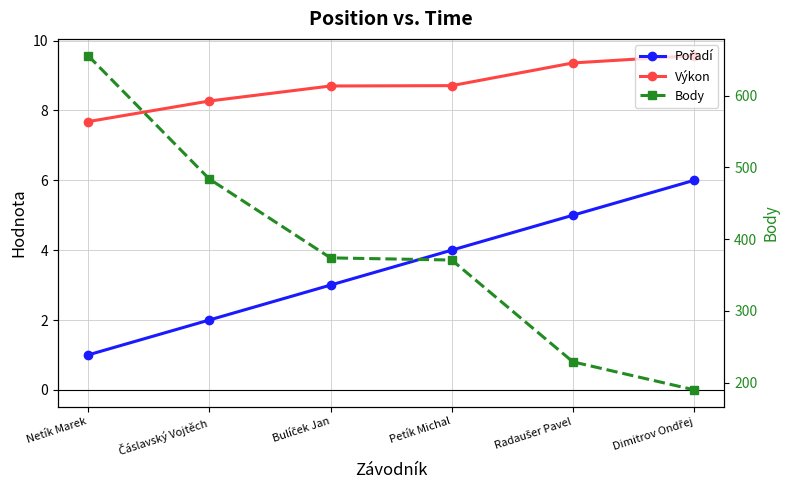

Which series has the largest total across all categories?

Body